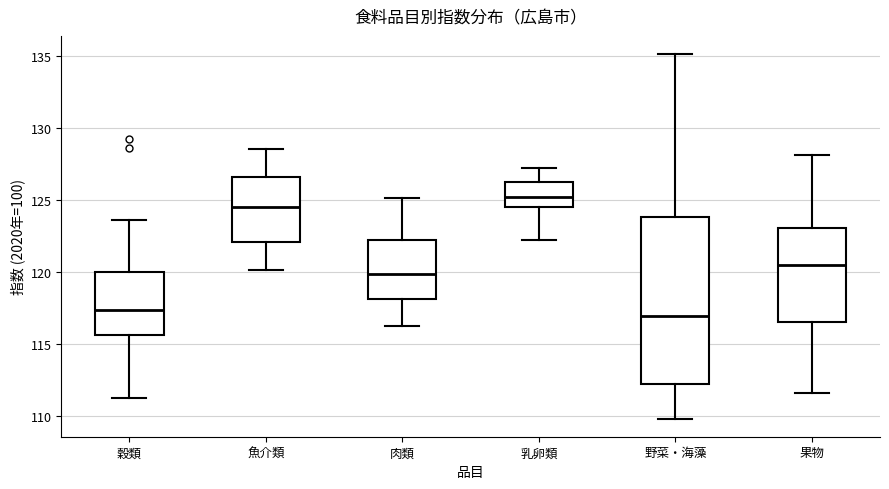

Where does the upper whisker of the box for 肉類 end on the y-axis? The values are not printed on the chart, so give them approximately, as read against the axis.

125.0